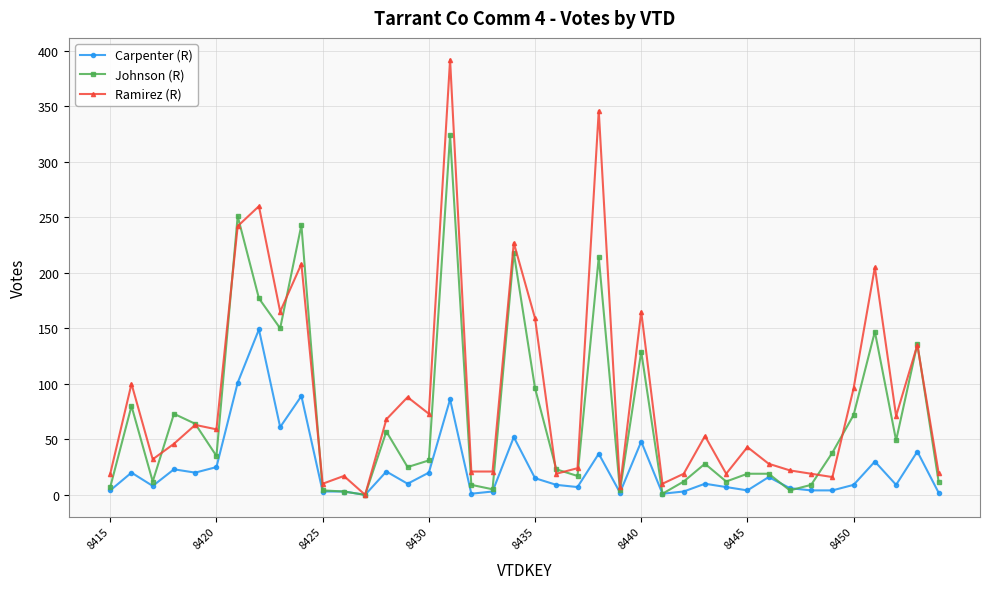

What are all the series names shown in the legend?

Carpenter (R), Johnson (R), Ramirez (R)